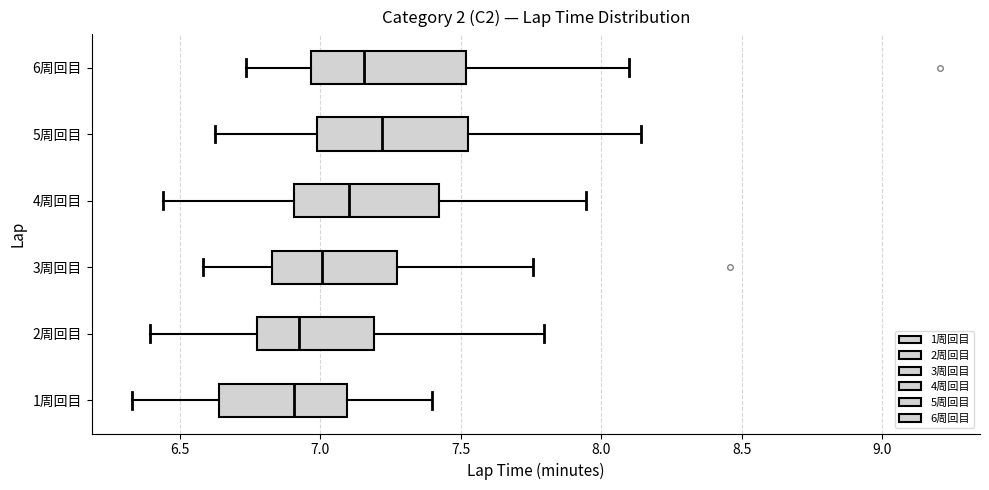

Reading bottom to top, read every box against the x-axis: the position of its median line, the range the box covers, and the ends of its whiskers. The values are not printed on the chart, so give them approximately, as read against the axis.

1周回目: median 6.90, box 6.65 to 7.10, whiskers 6.35 to 7.40
2周回目: median 6.90, box 6.75 to 7.20, whiskers 6.40 to 7.80
3周回目: median 7.00, box 6.85 to 7.25, whiskers 6.60 to 7.75
4周回目: median 7.10, box 6.90 to 7.40, whiskers 6.45 to 7.95
5周回目: median 7.20, box 7.00 to 7.55, whiskers 6.65 to 8.15
6周回目: median 7.15, box 6.95 to 7.50, whiskers 6.75 to 8.10